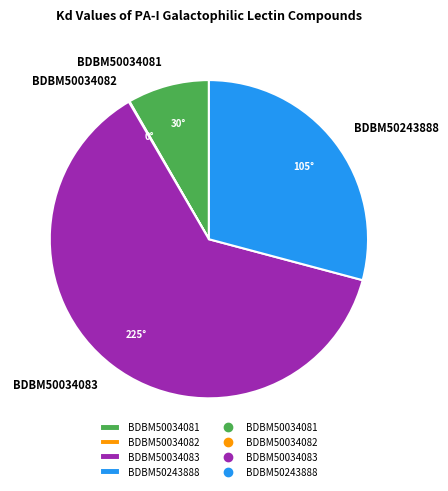

Is the sum of BDBM50034083 and BDBM50034081 greater than half?

Yes